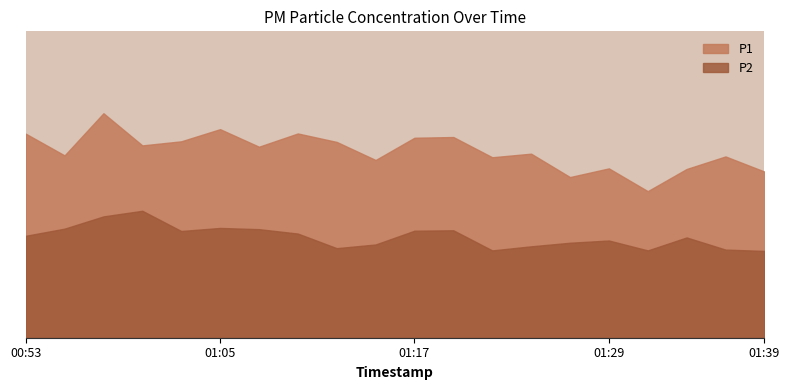

True or false: P2 and P1 cross at least once.

False